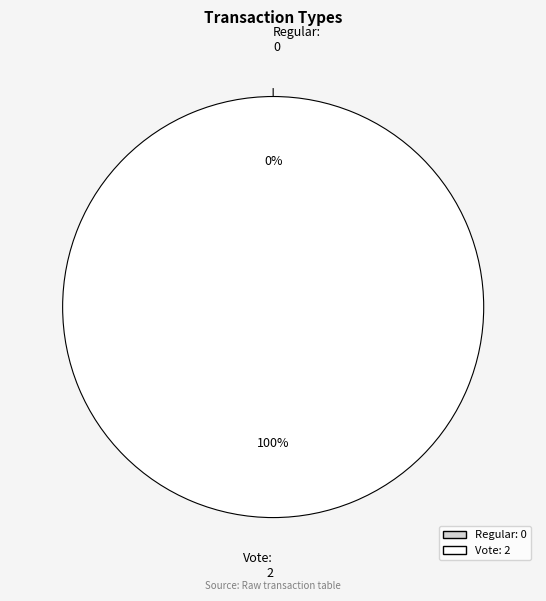

To the nearest percent, what is the difference between the largest and smallest slice percentages?

100%